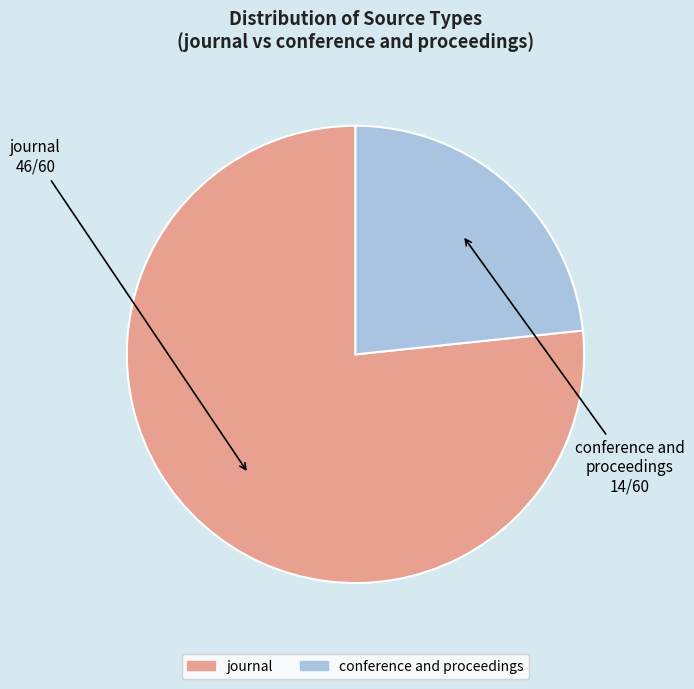

How many segments does this pie chart have?

2